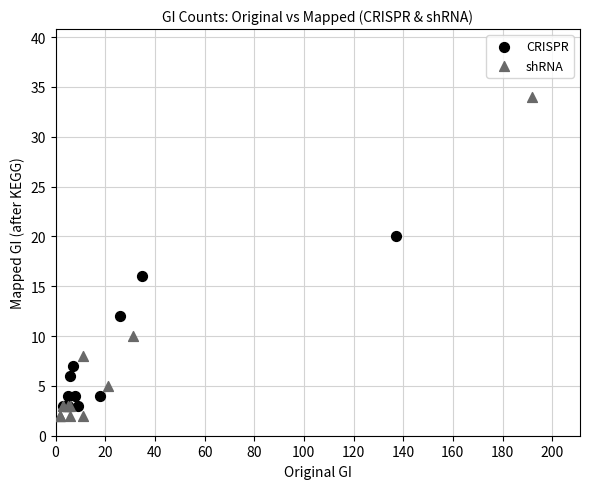

Which series has the largest Y range (max minus min)?

shRNA